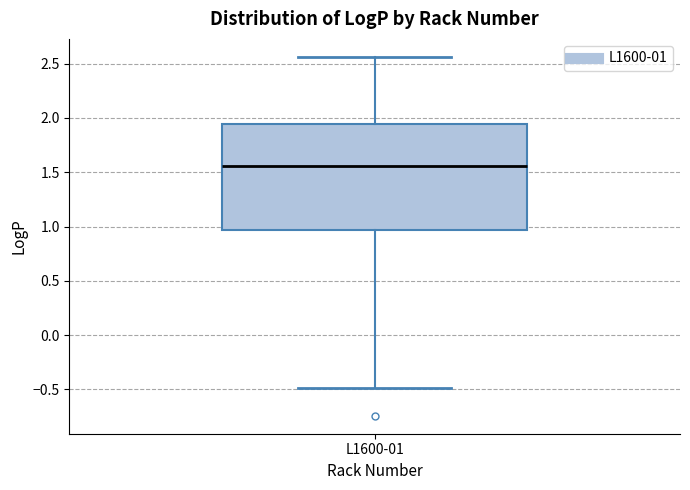

Read this box plot against the y-axis: the position of the median line, the range covered by the box, and the ends of both whiskers. The values are not printed on the chart, so give them approximately, as read against the axis.

median 1.55, box 0.95 to 1.95, whiskers -0.50 to 2.55